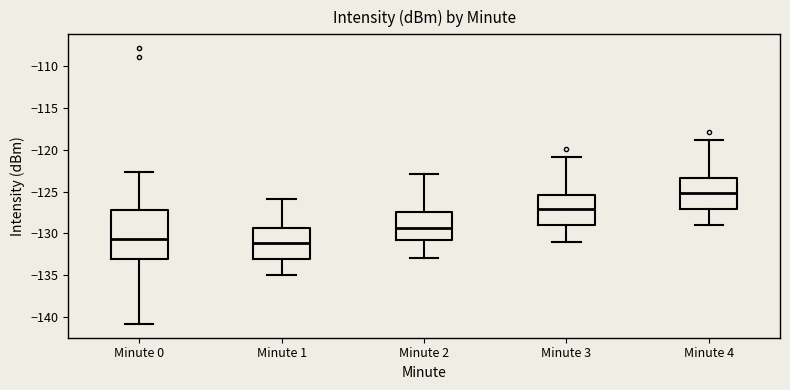

Which box is the tallest, from its lower edge to its upper edge?

Minute 0